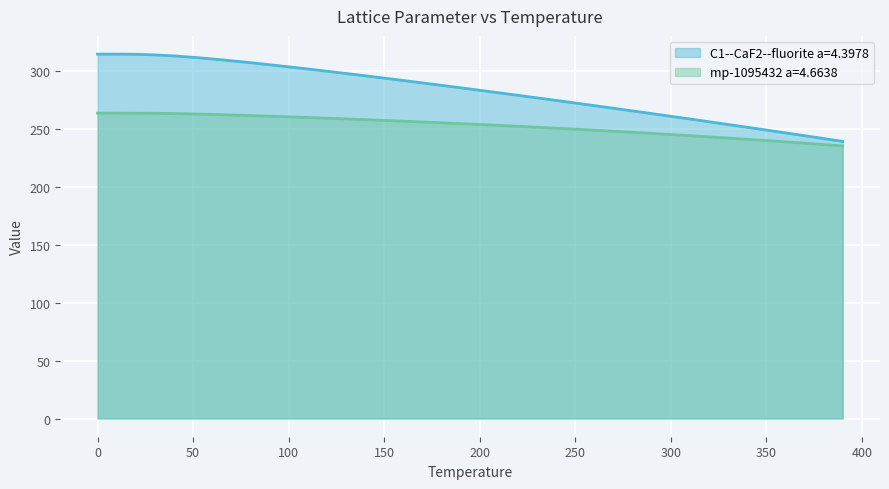

Rank the categories by mp-1095432 a=4.6638 value from lowest to highest.

390.0, 380.0, 370.0, 360.0, 350.0, 340.0, 330.0, 320.0, 310.0, 300.0, 290.0, 280.0, 270.0, 260.0, 250.0, 240.0, 230.0, 220.0, 210.0, 200.0, 190.0, 180.0, 170.0, 160.0, 150.0, 140.0, 130.0, 120.0, 110.0, 100.0, 90.0, 80.0, 70.0, 60.0, 50.0, 40.0, 30.0, 20.0, 10.0, 0.0